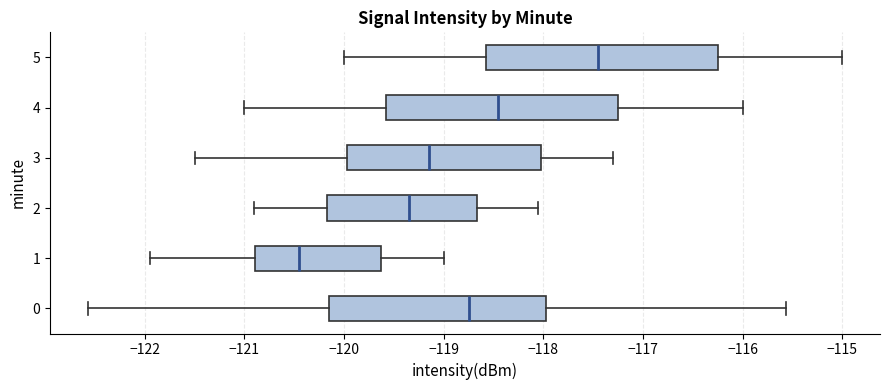

Reading bottom to top, read every box against the x-axis: the position of its median line, the range the box covers, and the ends of its whiskers. The values are not printed on the chart, so give them approximately, as read against the axis.

0: median -118.7, box -120.1 to -118.0, whiskers -122.6 to -115.6
1: median -120.4, box -120.9 to -119.6, whiskers -121.9 to -119.0
2: median -119.3, box -120.2 to -118.7, whiskers -120.9 to -118.0
3: median -119.1, box -120.0 to -118.0, whiskers -121.5 to -117.3
4: median -118.4, box -119.6 to -117.2, whiskers -121.0 to -116.0
5: median -117.4, box -118.6 to -116.2, whiskers -120.0 to -115.0